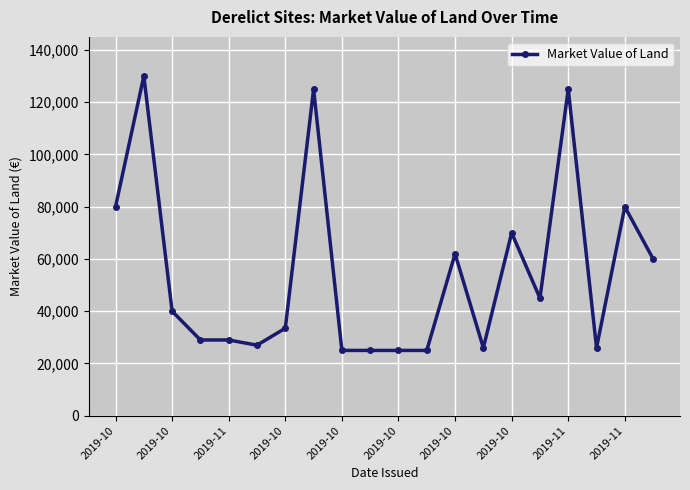

What is the maximum value shown in the chart?

130000